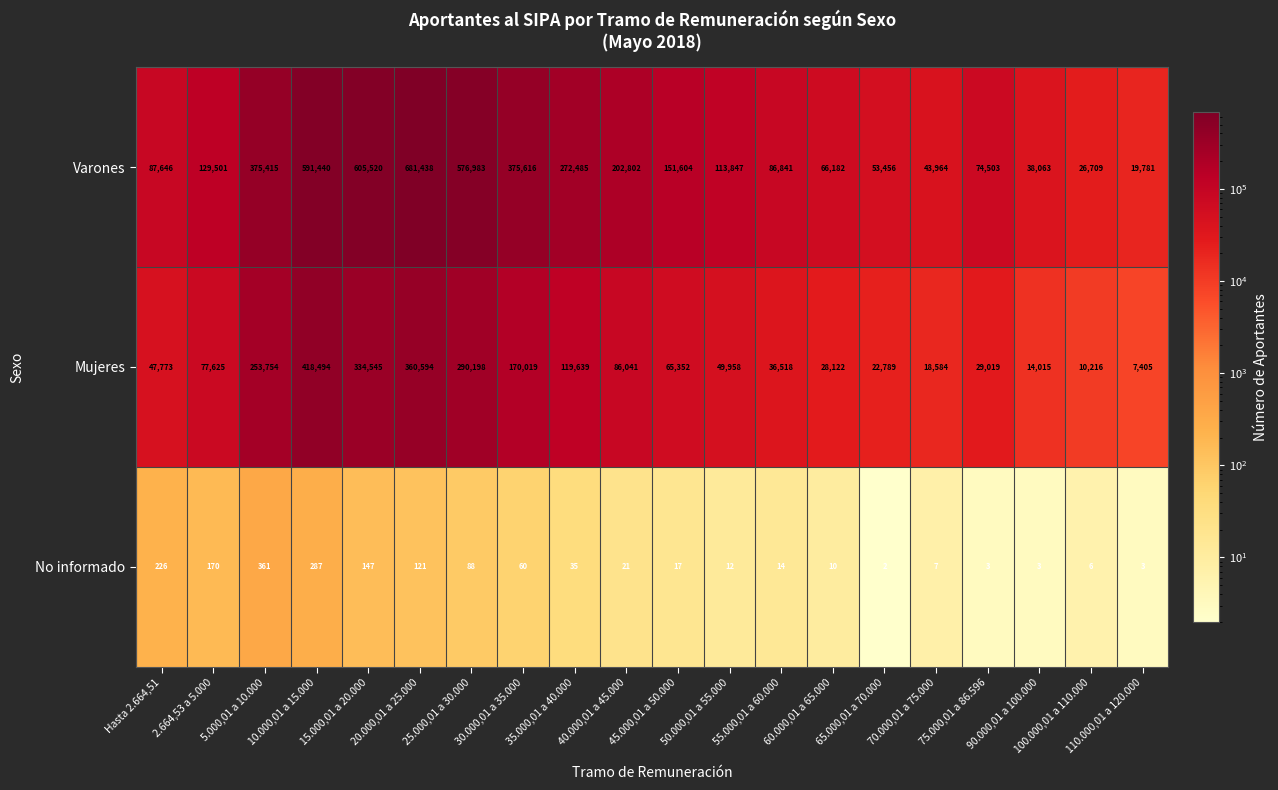

What is the spread (max minus min) of values at 25.000,01 a 30.000?

576895